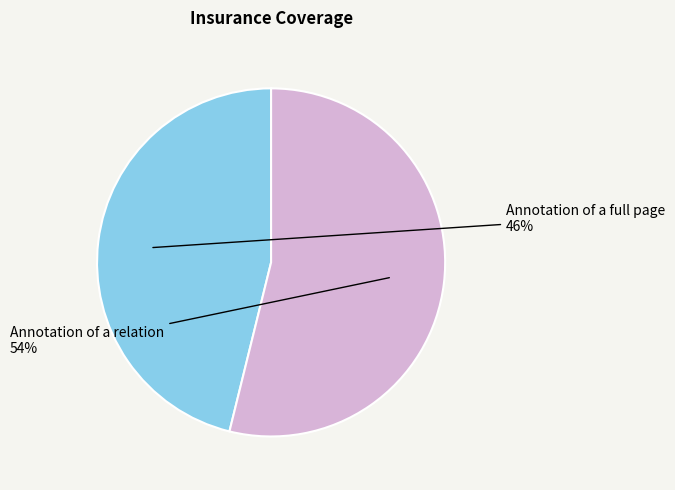

Is there a majority slice in this chart?

Yes